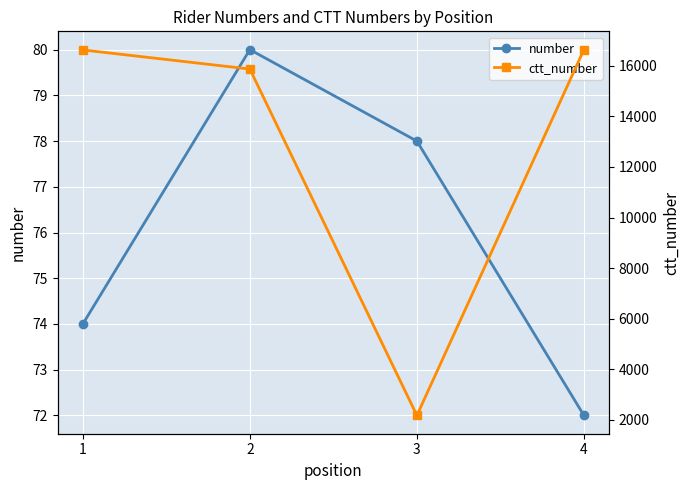

What is the difference between the second highest and second lowest values in the ctt_number series?

757